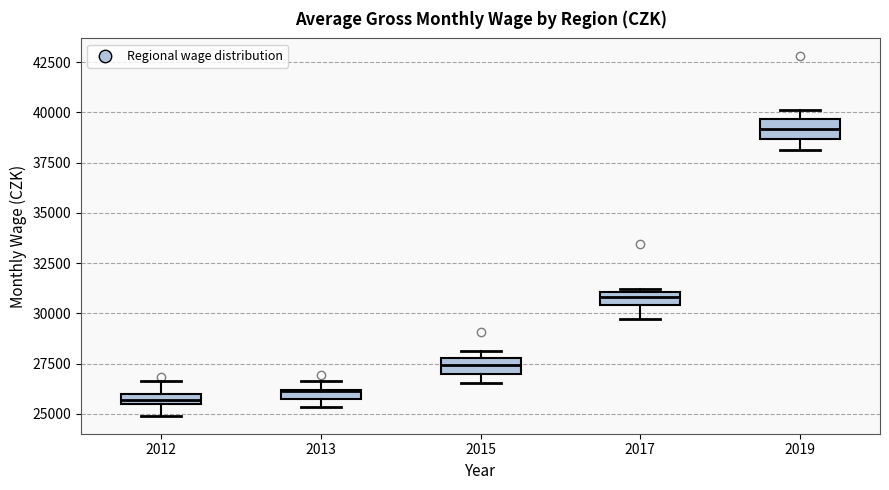

Where is the upper edge of the box at x = 2017 on the y-axis? The values are not printed on the chart, so give them approximately, as read against the axis.

31000